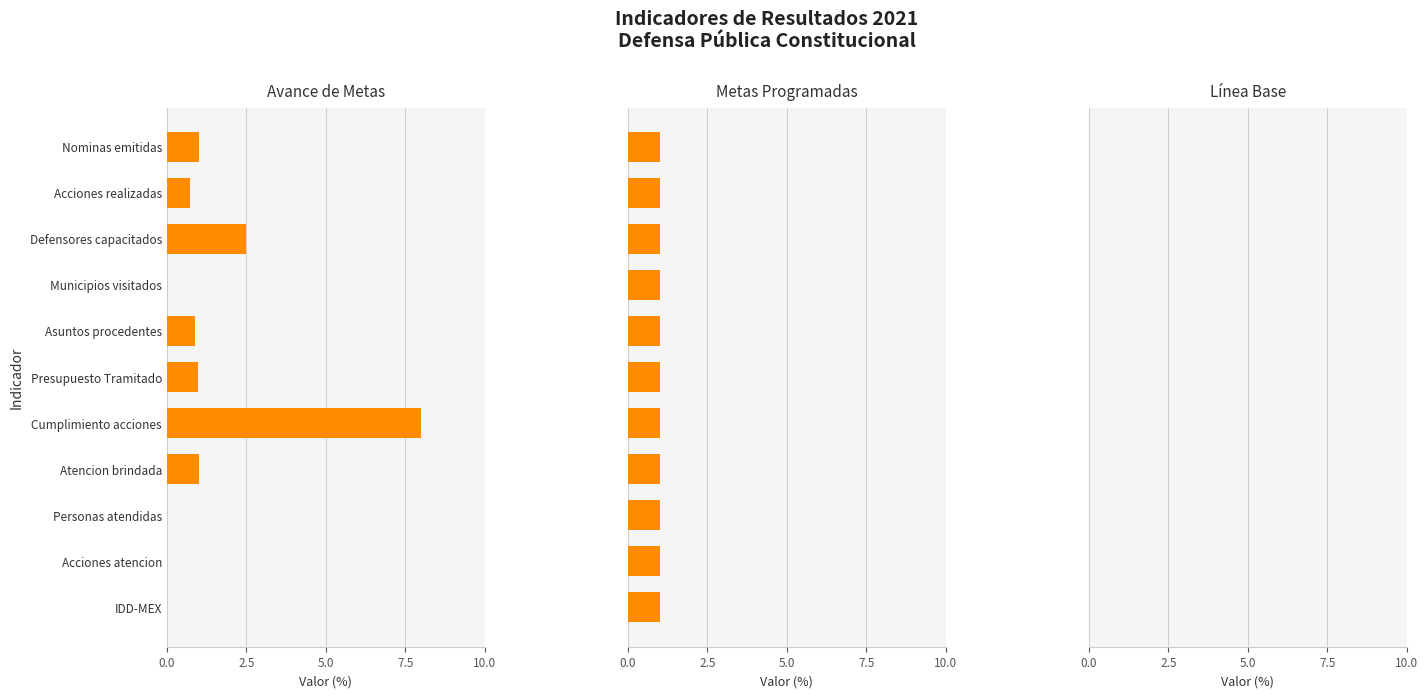

What is the total value across all series at 0.0?

1.3